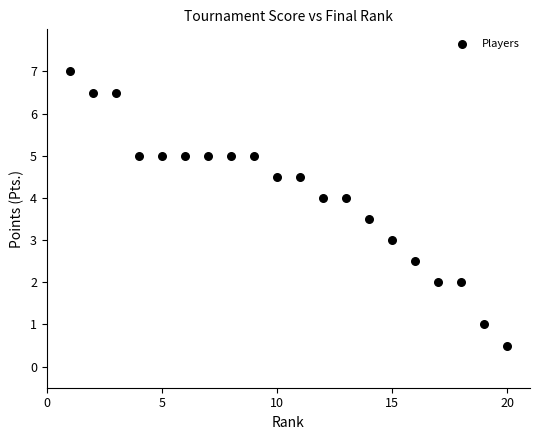

What is the range of X values (max minus min)?

19.0